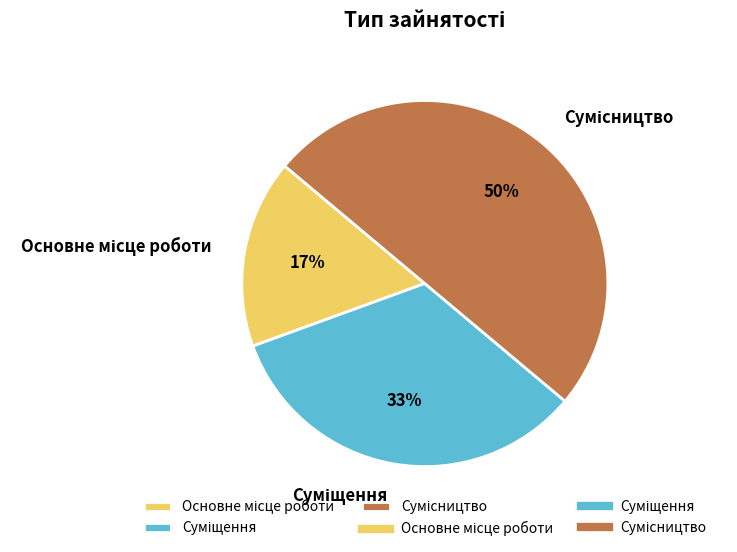

To the nearest percent, what is the average slice percentage?

33%